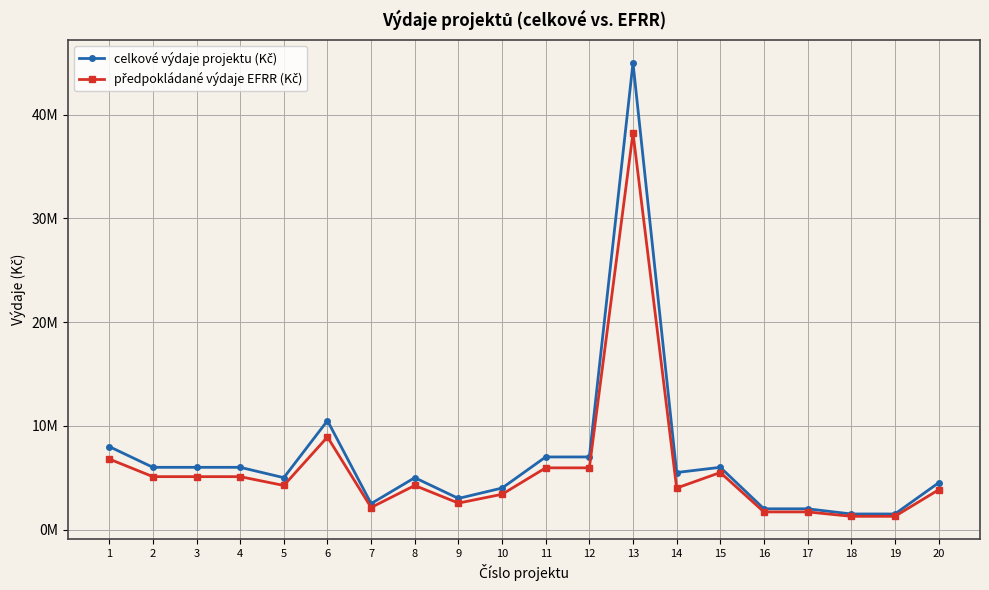

Does the chart have visible grid lines?

Yes